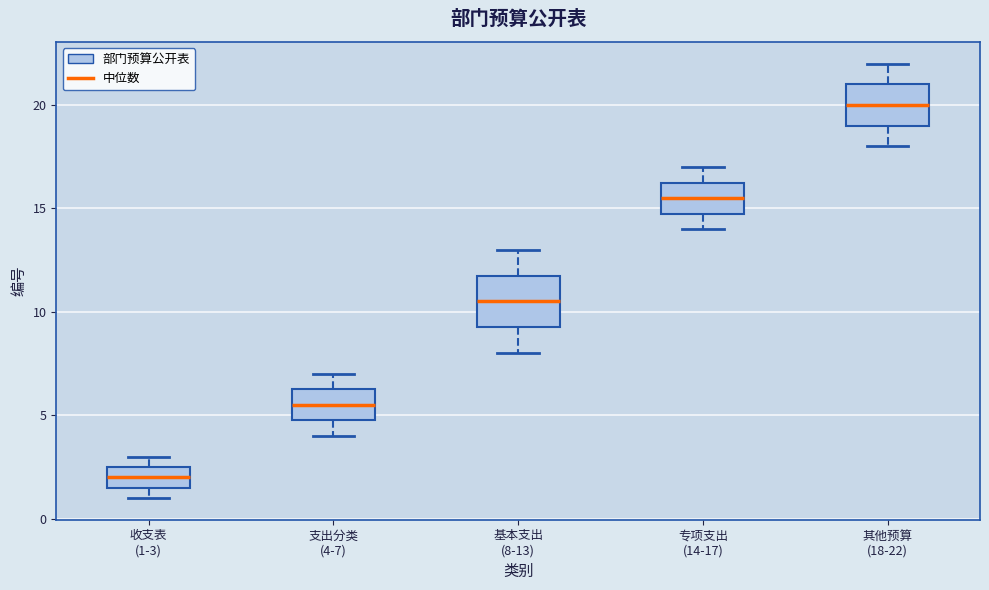

Which box has the highest median line?

其他预算 (18-22)